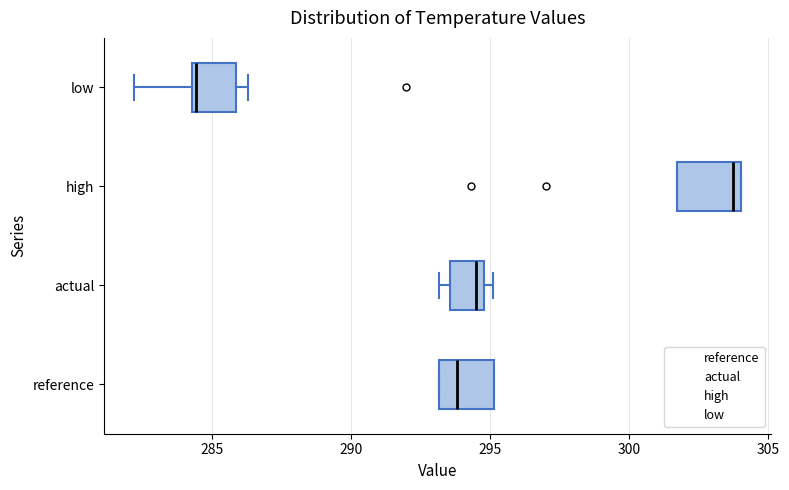

Where is the left edge of the box for low on the x-axis? The values are not printed on the chart, so give them approximately, as read against the axis.

284.5